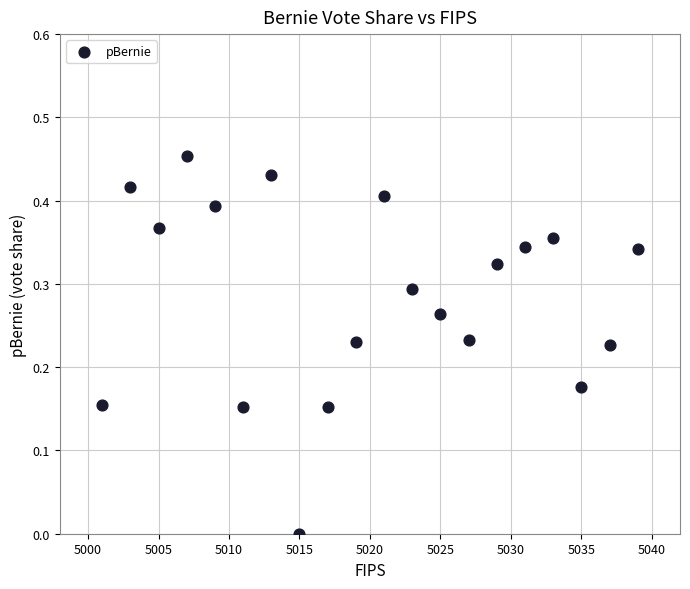

What is the range of X values (max minus min)?

38.0